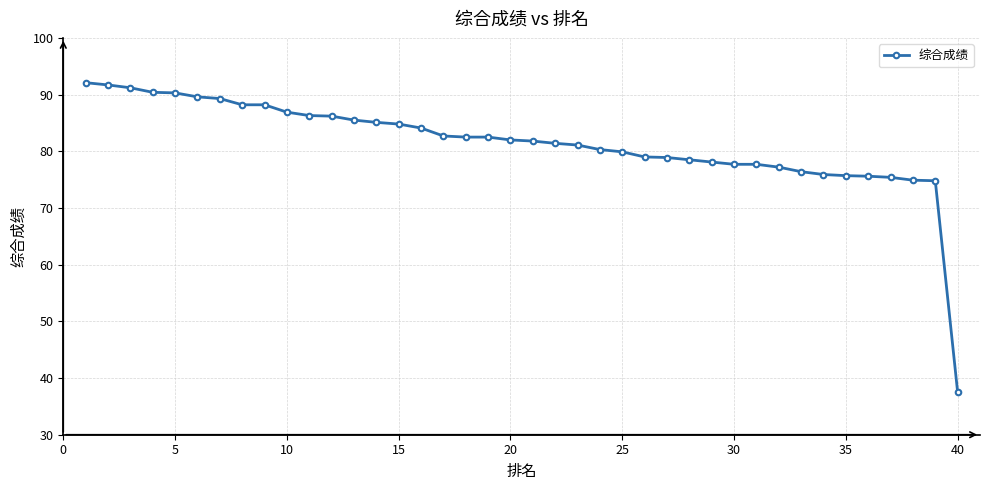

What is the smallest value displayed?

37.5